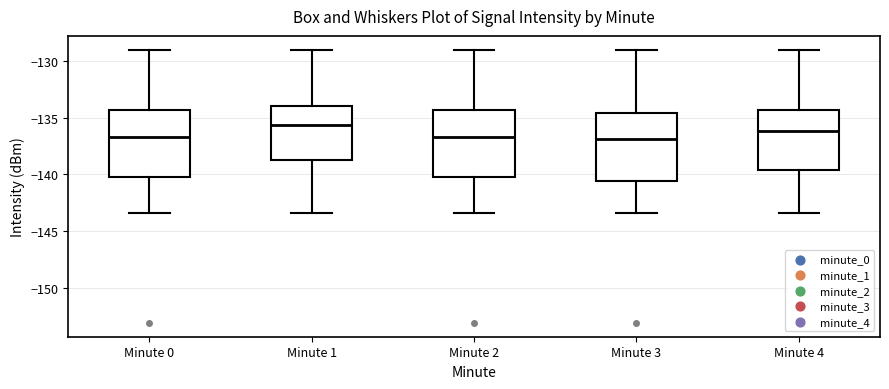

Reading left to right, read every box against the y-axis: the position of its median line, the range the box covers, and the ends of its whiskers. The values are not printed on the chart, so give them approximately, as read against the axis.

Minute 0: median -136.5, box -140.0 to -134.5, whiskers -143.5 to -129.0
Minute 1: median -135.5, box -138.5 to -134.0, whiskers -143.5 to -129.0
Minute 2: median -136.5, box -140.0 to -134.5, whiskers -143.5 to -129.0
Minute 3: median -137.0, box -140.5 to -134.5, whiskers -143.5 to -129.0
Minute 4: median -136.0, box -139.5 to -134.5, whiskers -143.5 to -129.0